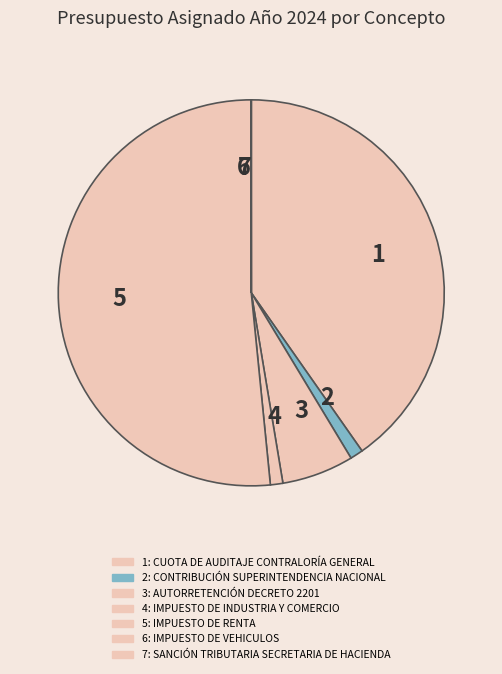

What is the majority slice?

5